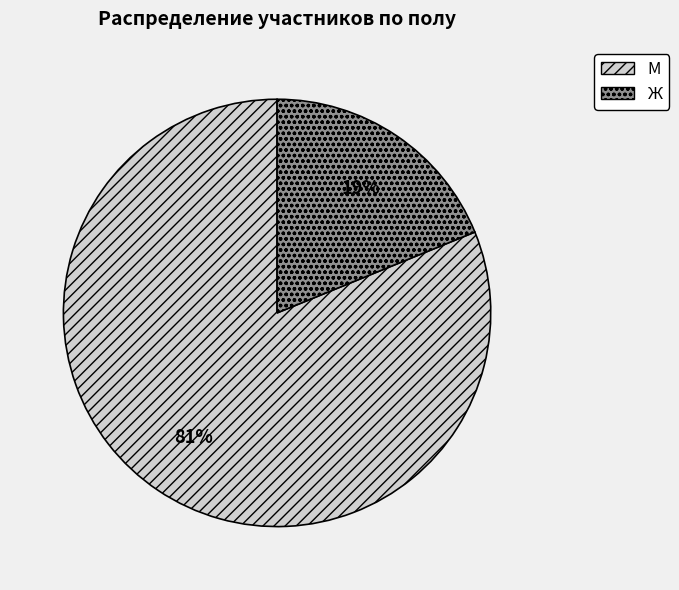

Do М and Ж together represent more than half of the pie?

Yes